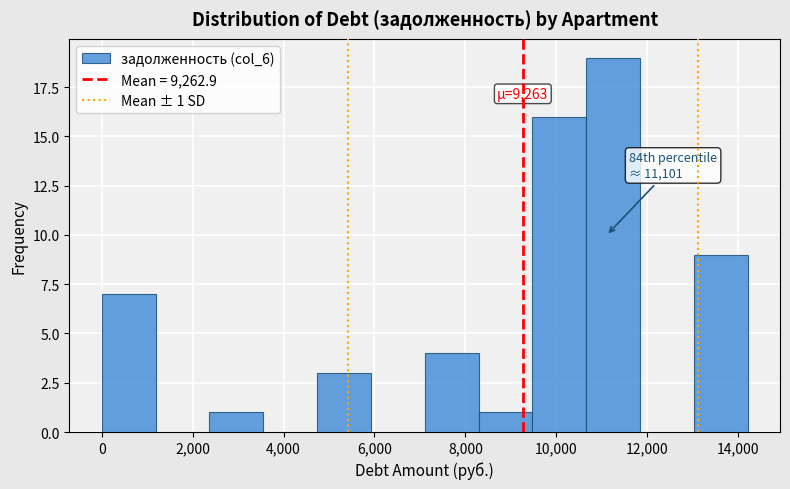

Over which range of the x-axis is the bar tallest?

10600 to 11800